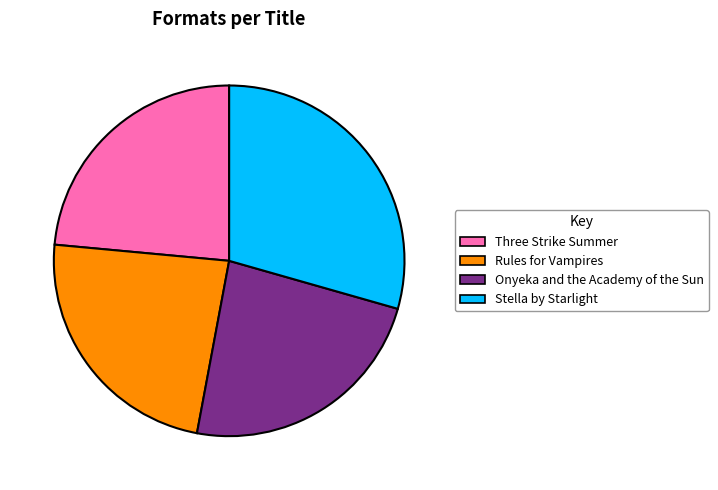

Which category has the biggest portion of the pie?

Stella by Starlight